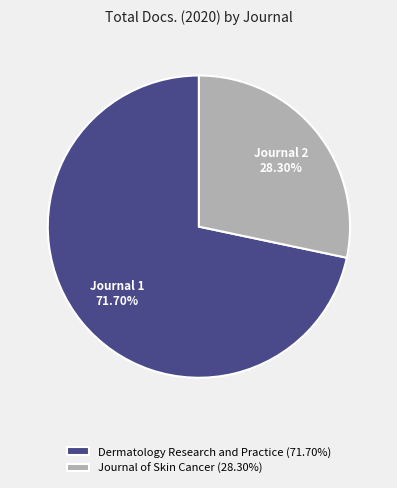

What percentage is NOT represented by Dermatology Research and Practice?

28.3%